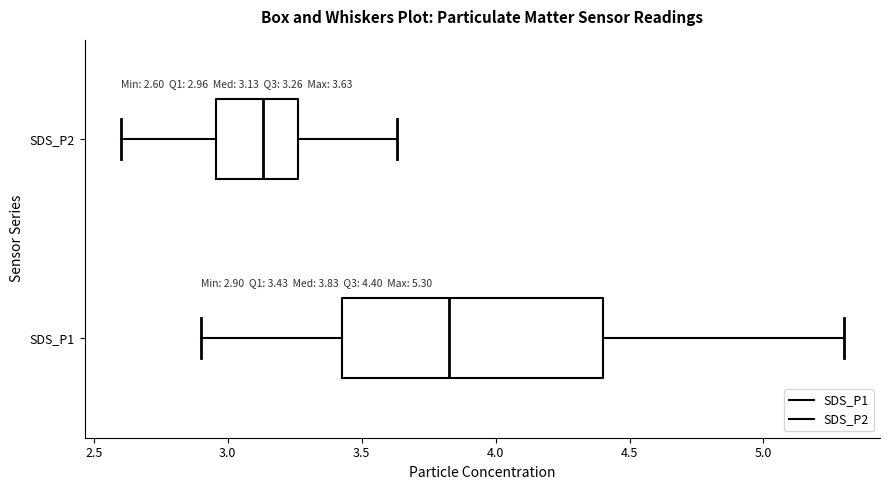

Comparing the boxes themselves (not the whiskers), which one is the widest?

SDS_P1